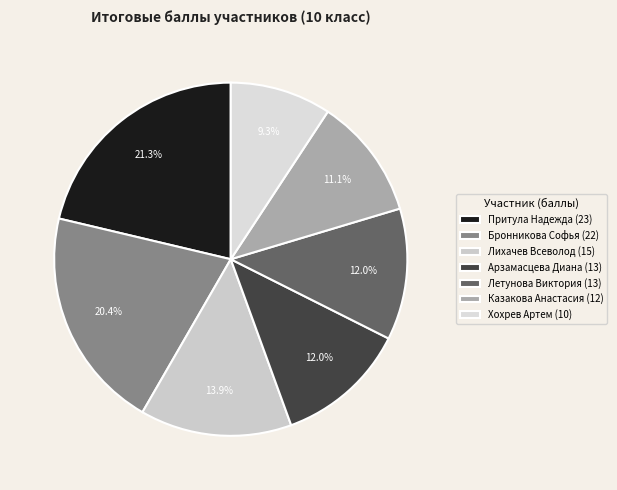

Count the number of slices in the pie.

7